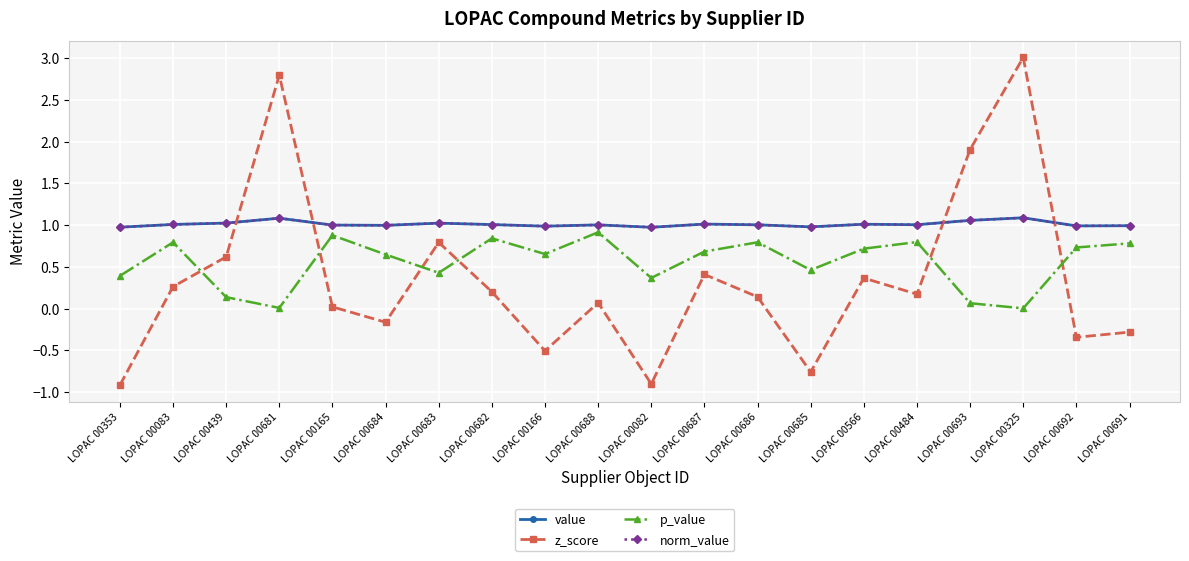

What are all the series names shown in the legend?

value, z_score, p_value, norm_value